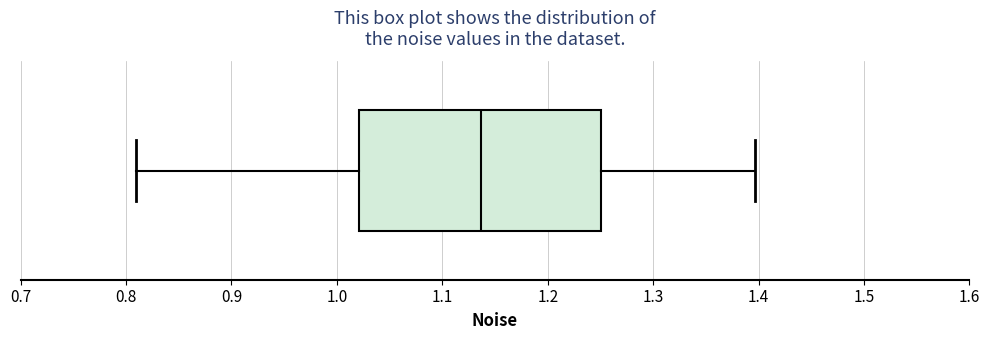

Transcribe this box plot: give where the median line is, the range the box spans, and where the two whiskers end, as read against the x-axis. The values are not printed on the chart, so give them approximately, as read against the axis.

median 1.14, box 1.02 to 1.25, whiskers 0.81 to 1.40